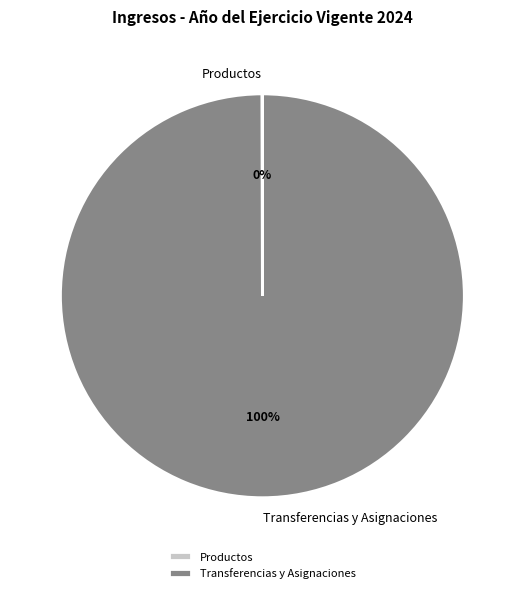

Does Transferencias y Asignaciones account for over 50% of the chart?

Yes